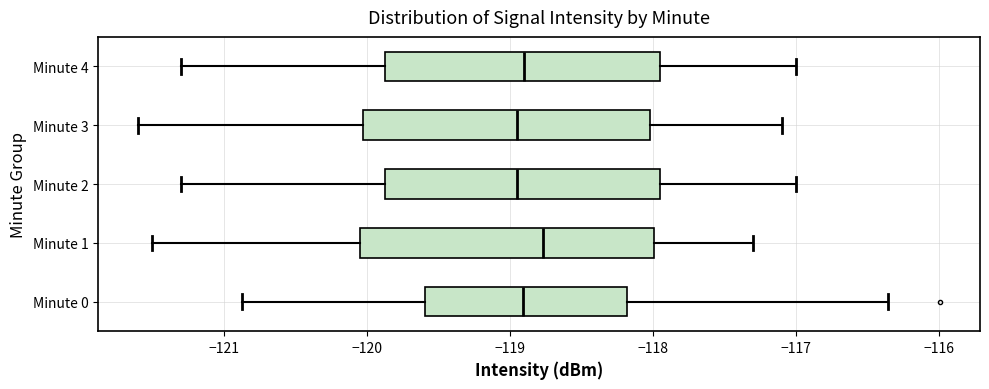

Which box has the furthest to the right median line?

Minute 1